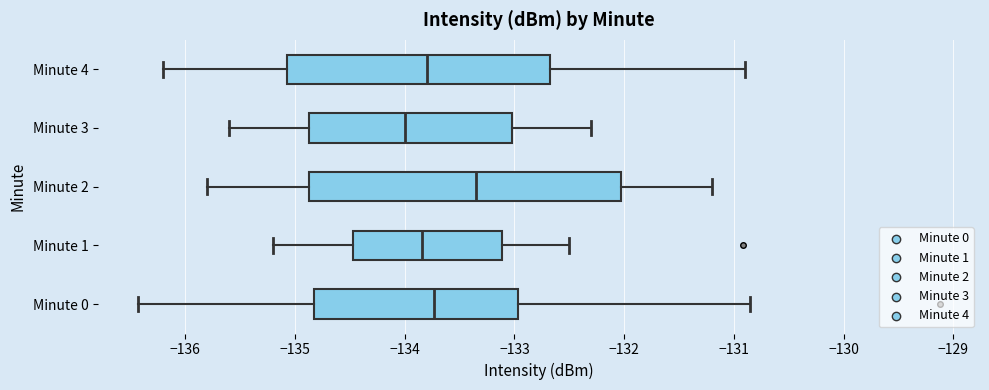

Reading bottom to top, transcribe this box plot: for each box, give where its median line is, the range the box spans, and where its two whiskers end, as read against the x-axis. The values are not printed on the chart, so give them approximately, as read against the axis.

Minute 0: median -133.7, box -134.8 to -133.0, whiskers -136.4 to -130.9
Minute 1: median -133.8, box -134.5 to -133.1, whiskers -135.2 to -132.5
Minute 2: median -133.3, box -134.9 to -132.0, whiskers -135.8 to -131.2
Minute 3: median -134.0, box -134.9 to -133.0, whiskers -135.6 to -132.3
Minute 4: median -133.8, box -135.1 to -132.7, whiskers -136.2 to -130.9